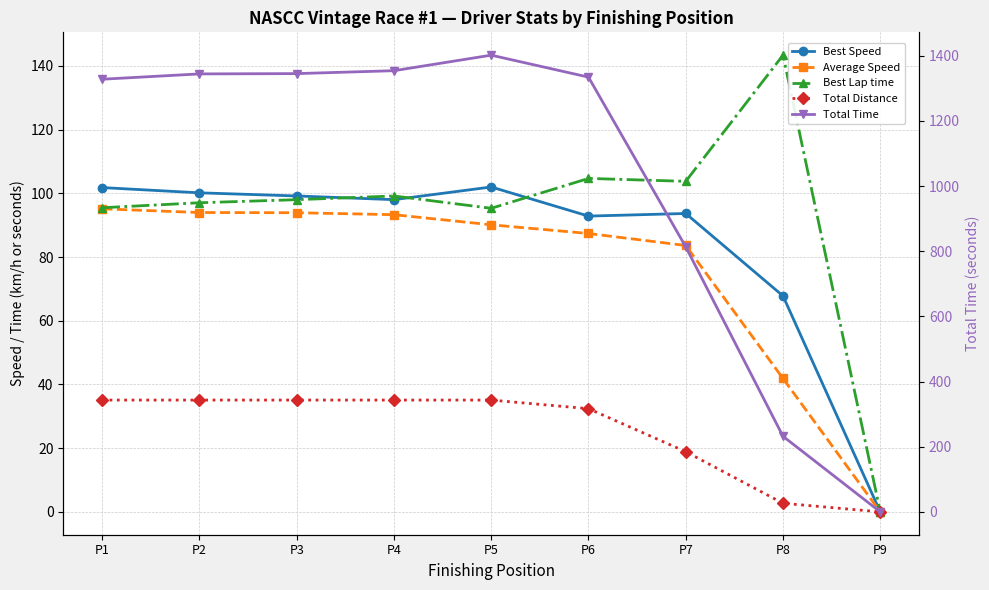

True or false: Best Lap time has a value of 193.0 at P8.

False